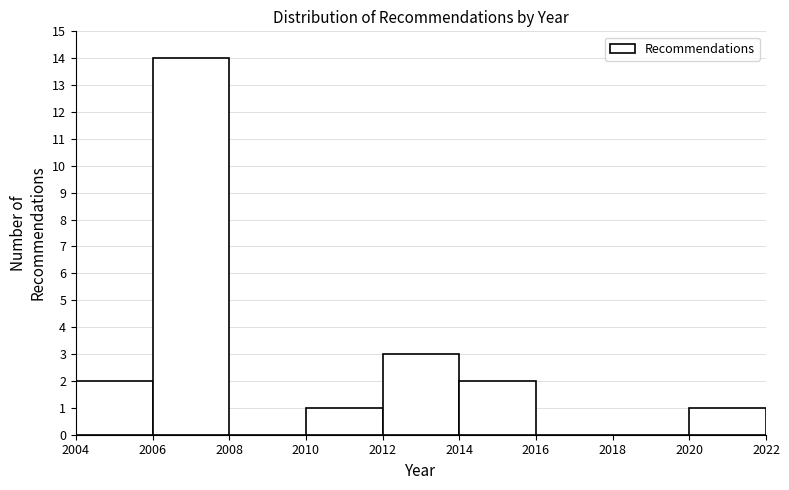

Reading left to right, list every bar in this chart as the range it spans on the x-axis followed by its height. The values are not printed on the chart, so give them approximately, as read against the axis.

2004 to 2006: 2
2006 to 2008: 14
2008 to 2010: 0
2010 to 2012: 1
2012 to 2014: 3
2014 to 2016: 2
2016 to 2018: 0
2018 to 2020: 0
2020 to 2022: 1